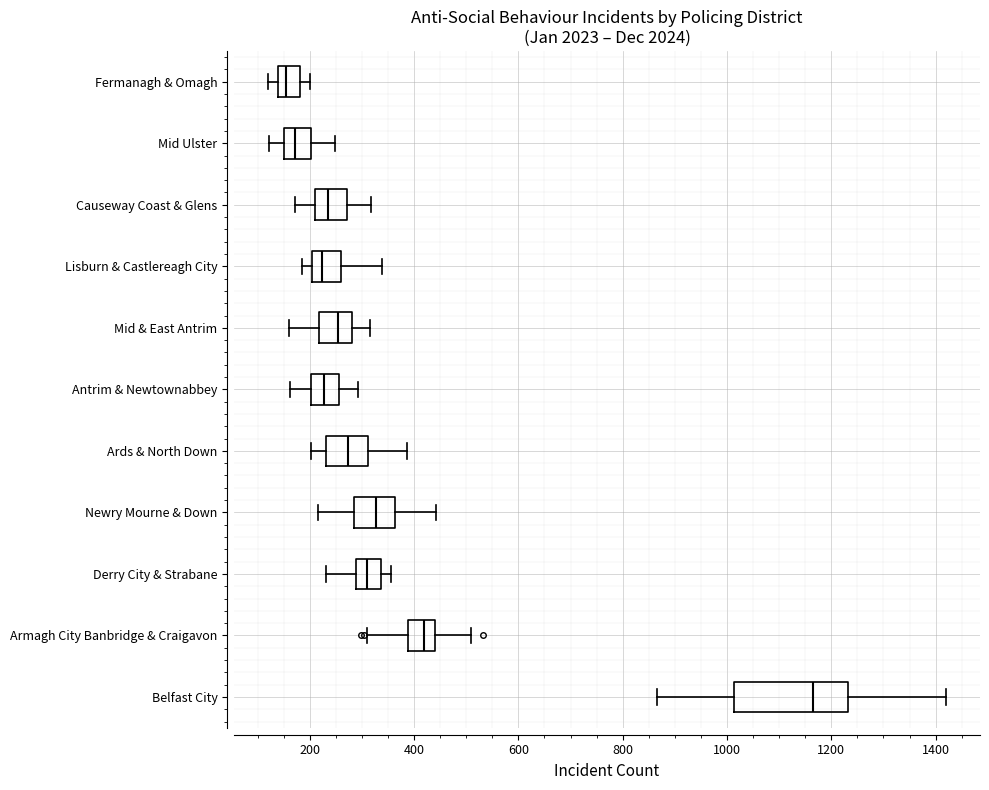

Reading bottom to top, read every box against the x-axis: the position of its median line, the range the box covers, and the ends of its whiskers. The values are not printed on the chart, so give them approximately, as read against the axis.

Belfast City: median 1160, box 1020 to 1240, whiskers 860 to 1420
Armagh City Banbridge & Craigavon: median 420, box 380 to 440, whiskers 320 to 500
Derry City & Strabane: median 320, box 280 to 340, whiskers 240 to 360
Newry Mourne & Down: median 320, box 280 to 360, whiskers 220 to 440
Ards & North Down: median 280, box 240 to 320, whiskers 200 to 380
Antrim & Newtownabbey: median 220, box 200 to 260, whiskers 160 to 300
Mid & East Antrim: median 260, box 220 to 280, whiskers 160 to 320
Lisburn & Castlereagh City: median 220, box 200 to 260, whiskers 180 to 340
Causeway Coast & Glens: median 240, box 220 to 280, whiskers 180 to 320
Mid Ulster: median 180, box 160 to 200, whiskers 120 to 240
Fermanagh & Omagh: median 160, box 140 to 180, whiskers 120 to 200